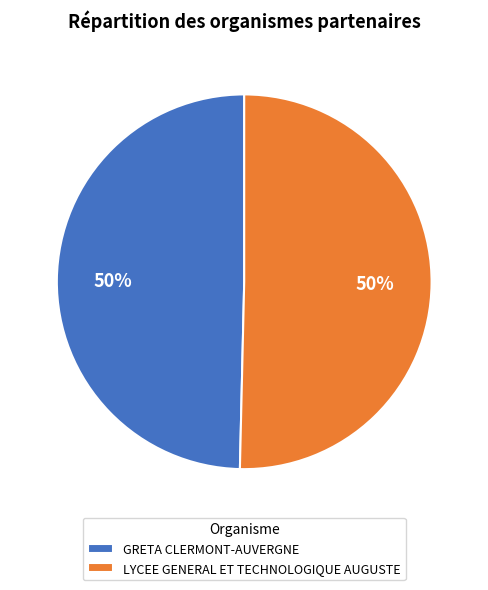

Is the sum of GRETA CLERMONT-AUVERGNE and LYCEE GENERAL ET TECHNOLOGIQUE AUGUSTE greater than half?

Yes